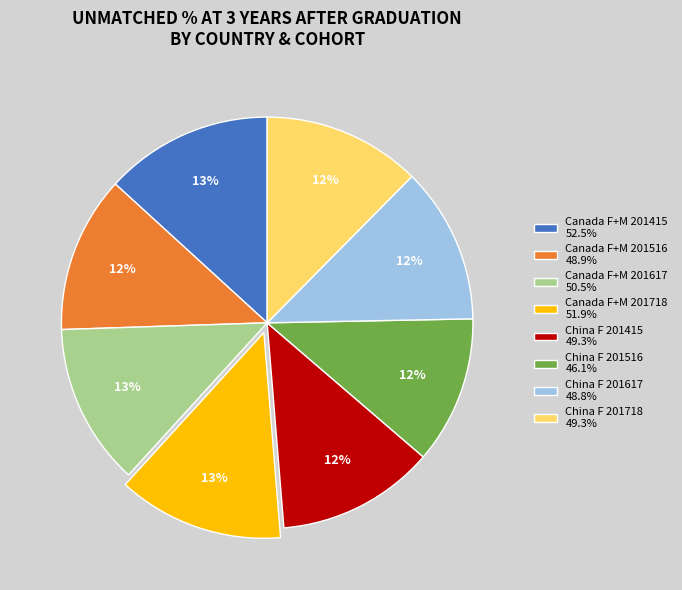

To the nearest percent, what portion does China F 201415 represent?

12%